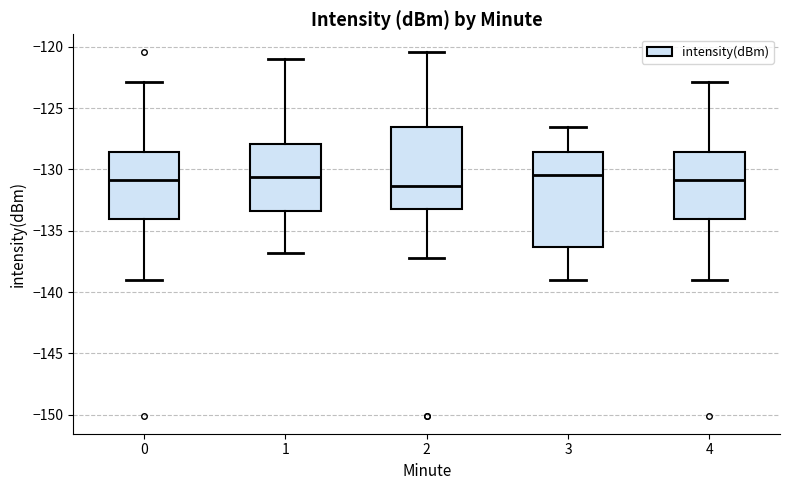

Where does the lower whisker of the box at x = 4 end on the y-axis? The values are not printed on the chart, so give them approximately, as read against the axis.

-139.0